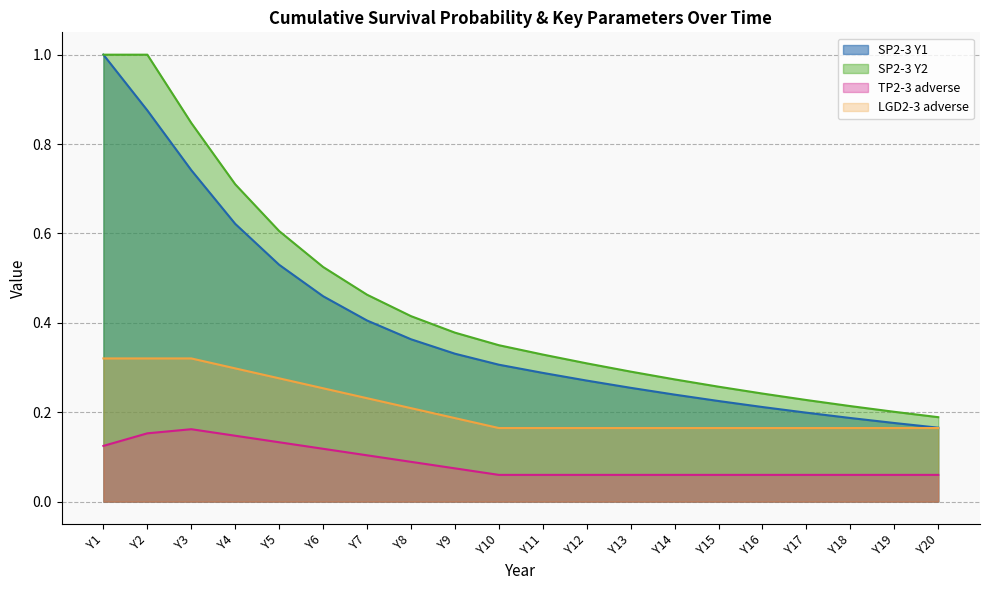

How many lines are shown in the chart?

4